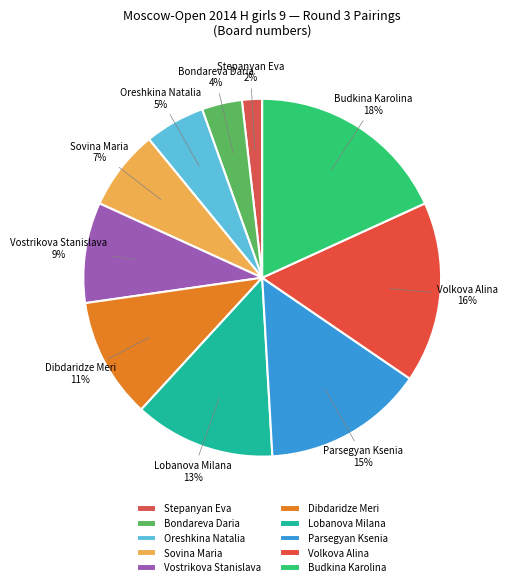

Is the sum of Bondareva Daria and Budkina Karolina greater than half?

No